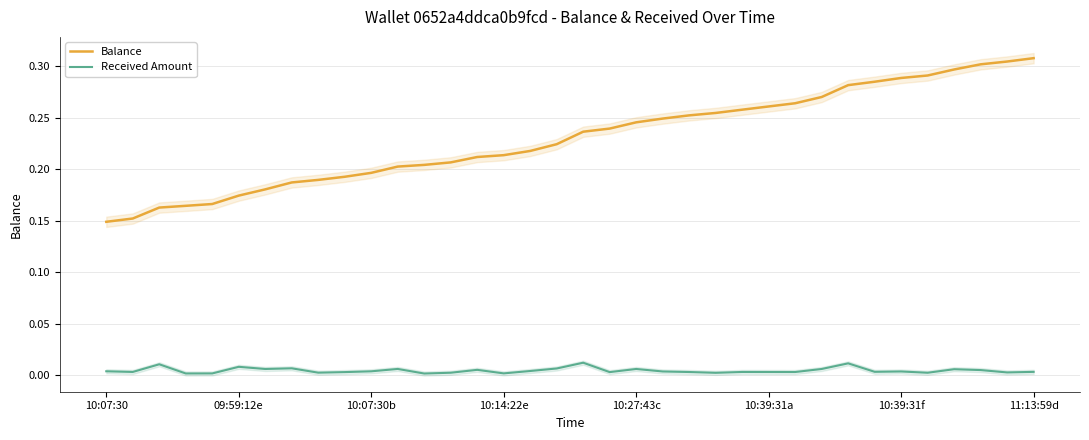

How many Received Amount values are between 0 and 1?

36